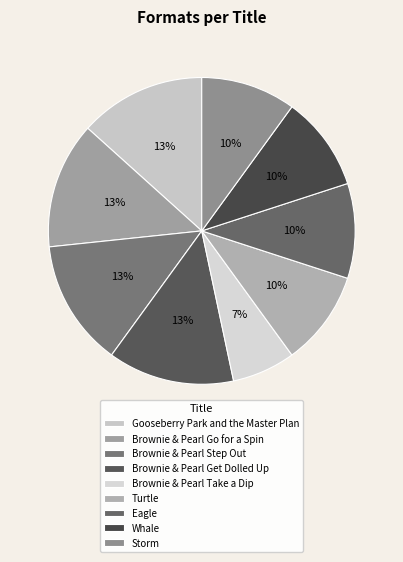

The Whale slice represents 1% of the pie. True or false?

False